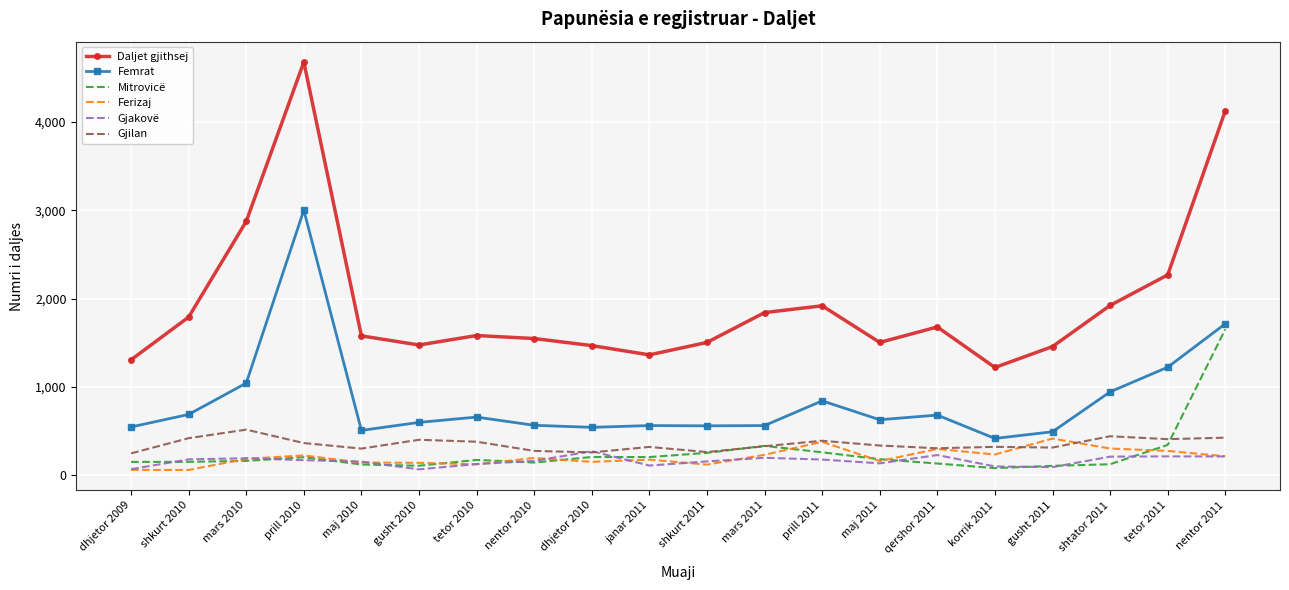

The value of Mitrovicë at prill 2011 is 259. True or false?

True